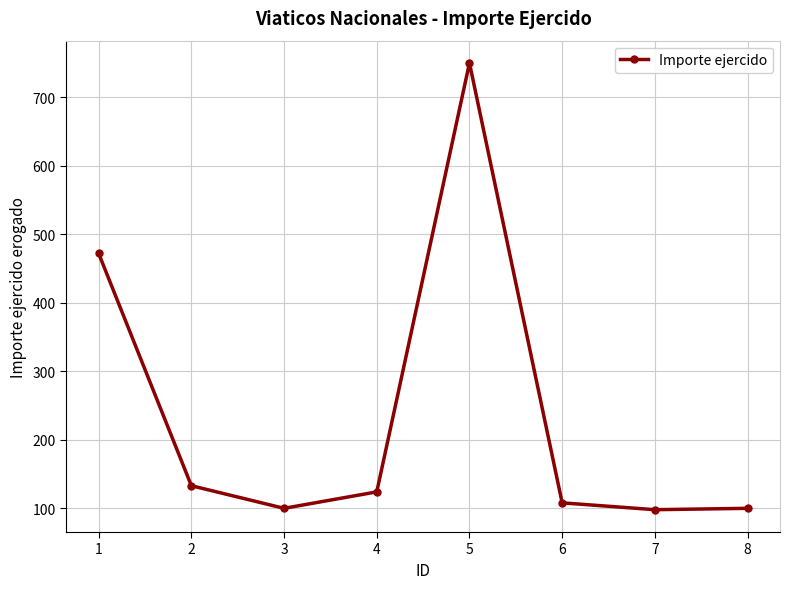

What is the ratio of the value at 2 to the value at 8?

1.3